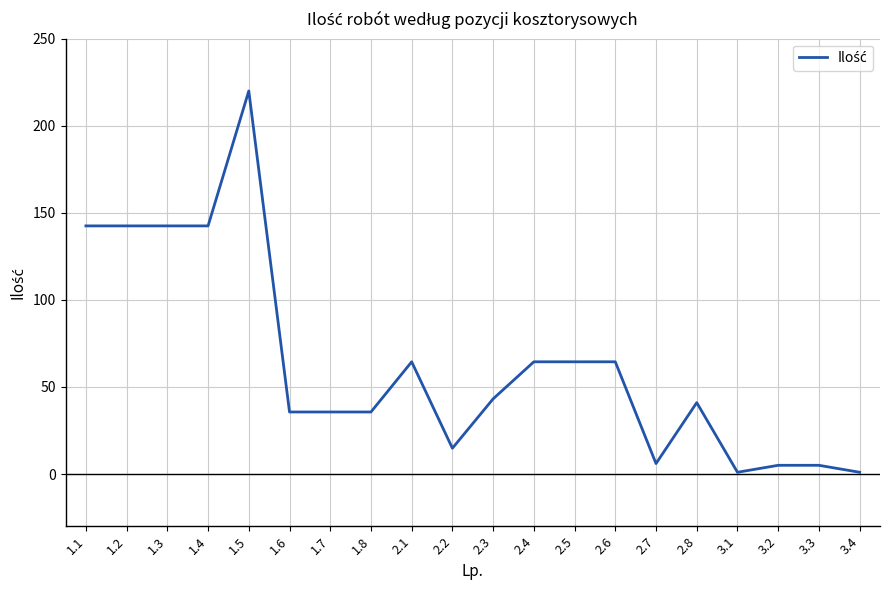

What is the maximum value shown in the chart?

220.0